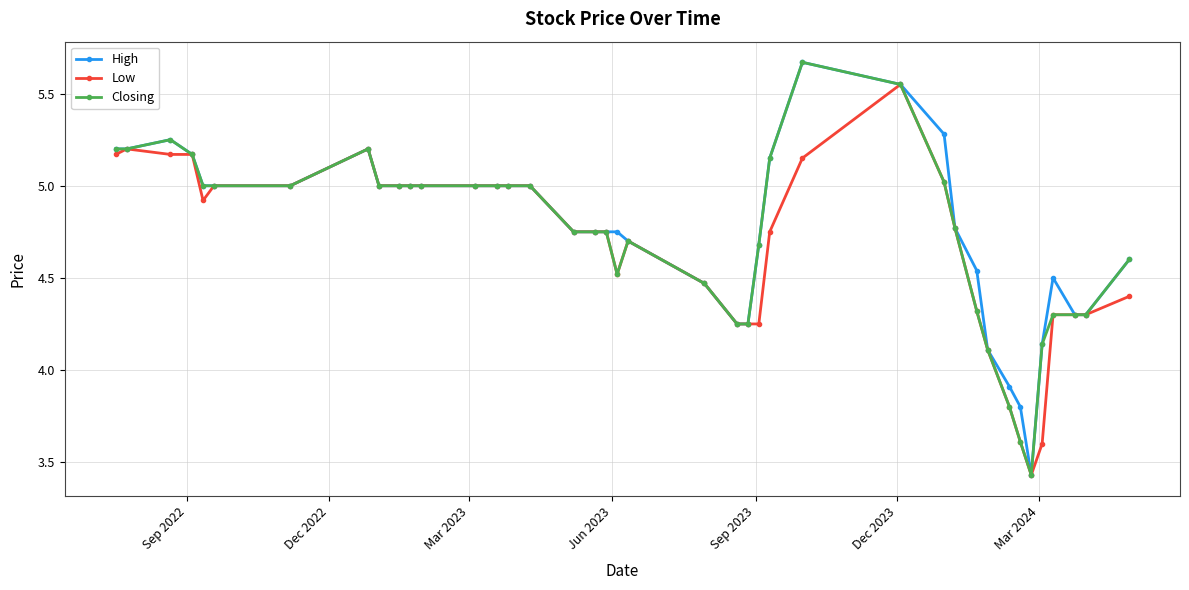

Does the chart have visible grid lines?

Yes